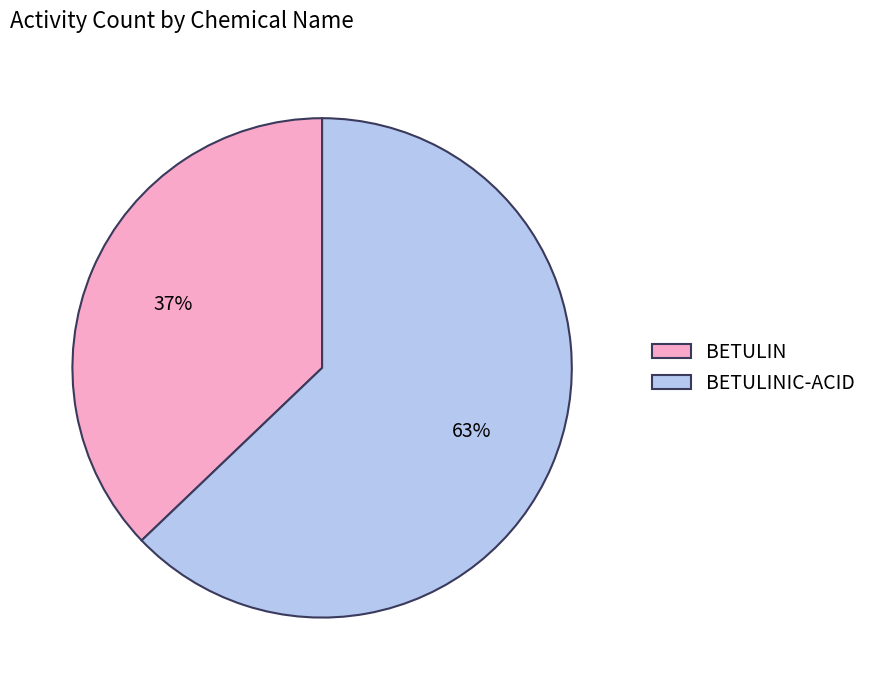

Rank the categories by value from highest to lowest.

BETULINIC-ACID, BETULIN